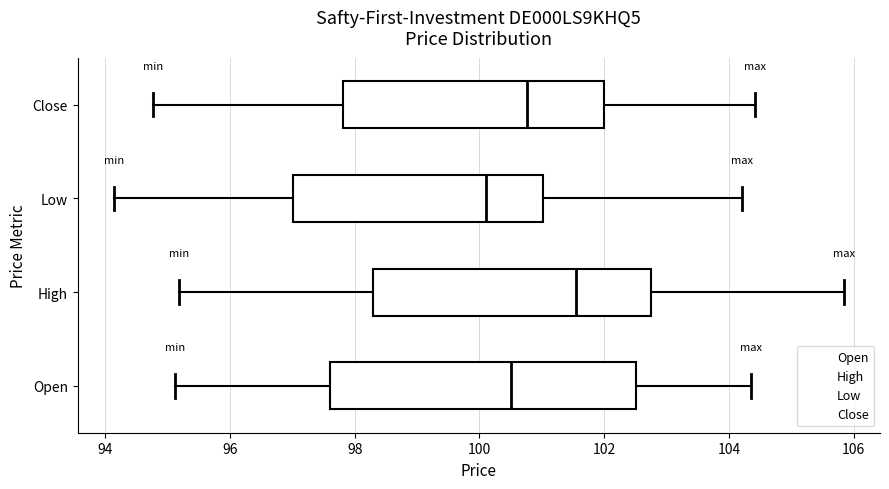

Which box's median line is the furthest to the right?

High